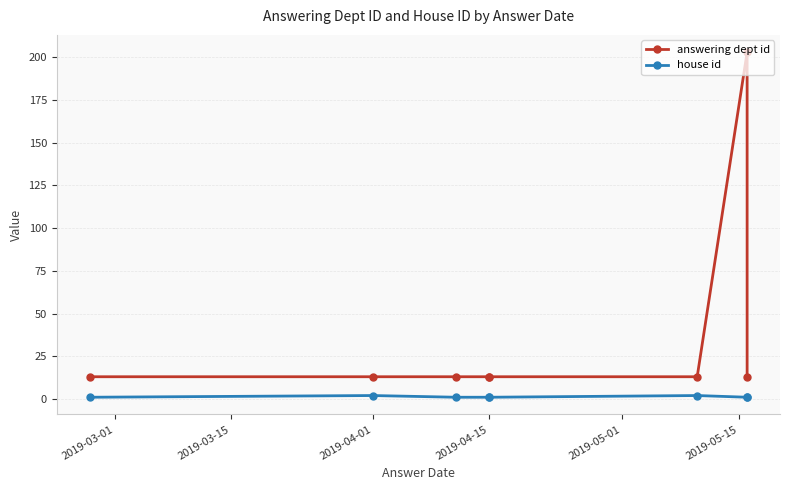

How many data points does each series have?

8